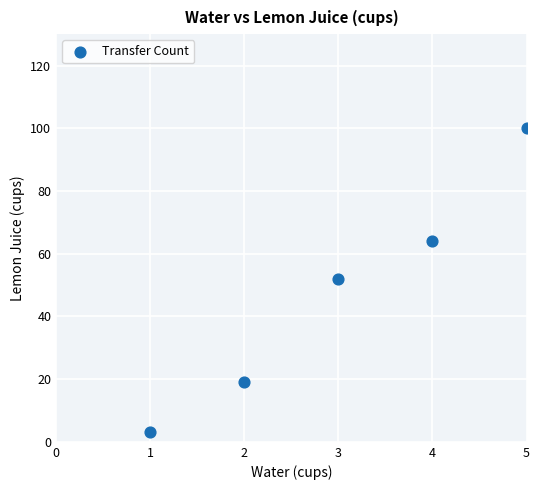

What is the range of X values (max minus min)?

4